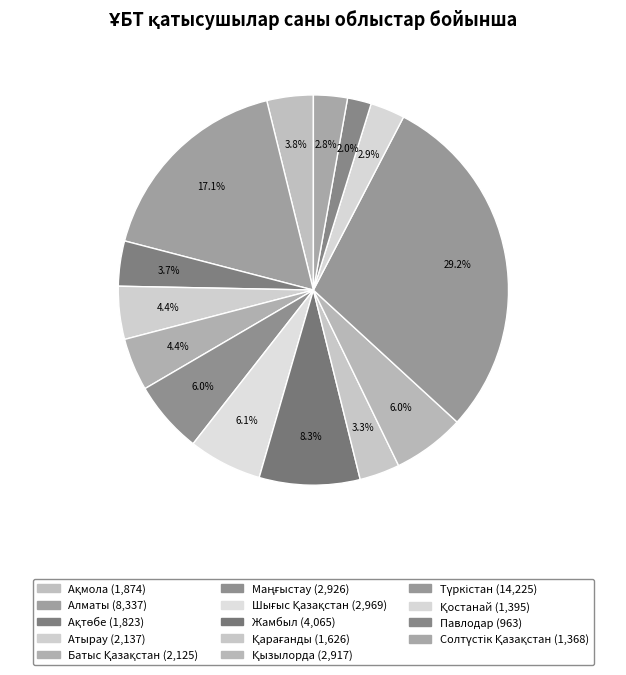

Is there a majority slice in this chart?

No